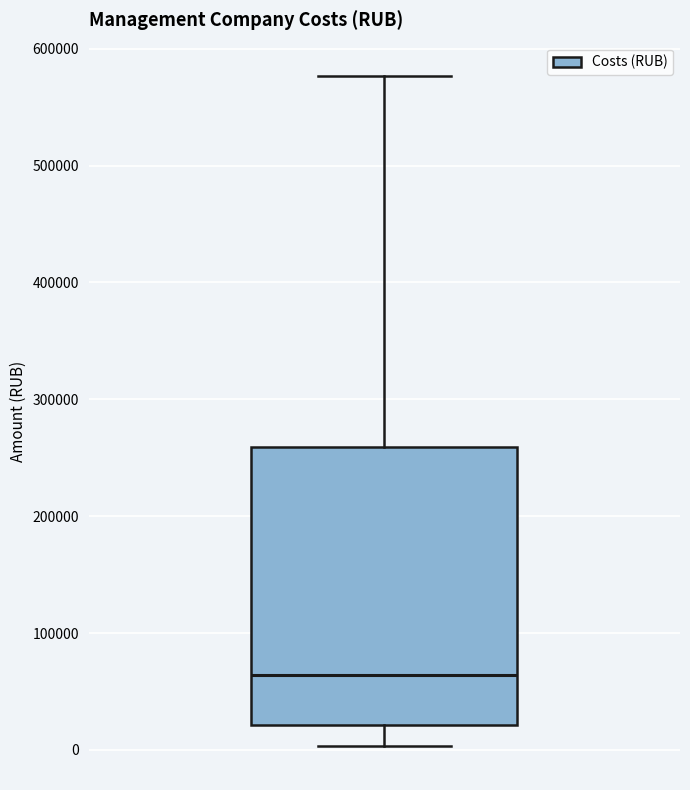

Transcribe this box plot: give where the median line is, the range the box spans, and where the two whiskers end, as read against the y-axis. The values are not printed on the chart, so give them approximately, as read against the axis.

median 60000, box 20000 to 260000, whiskers 0 to 580000